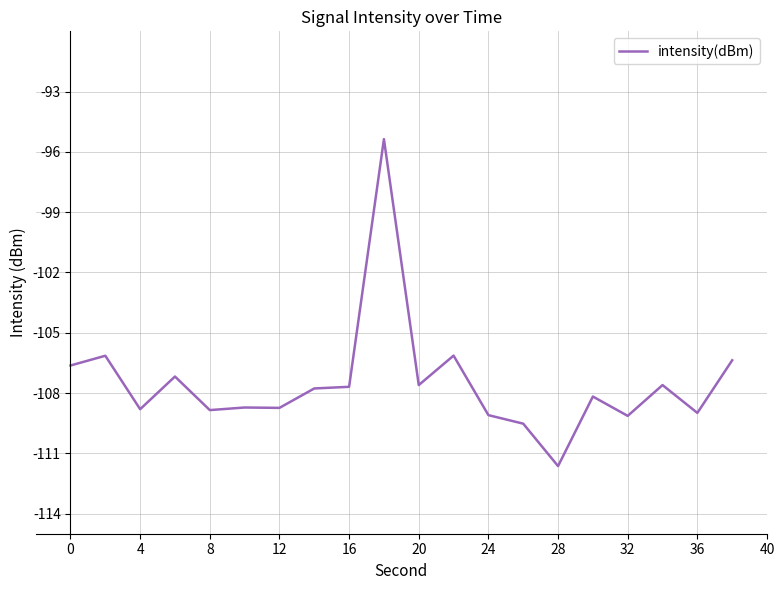

What is the difference between the maximum and minimum values?

16.3